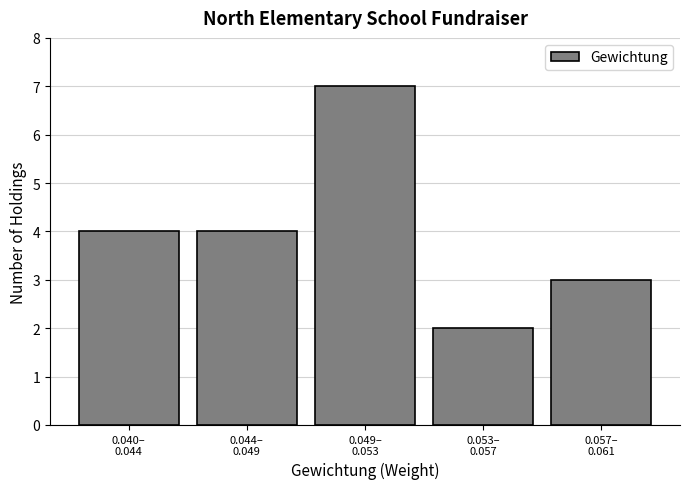

Reading left to right, list all the values displayed in this chart.

4	4	7	2	3